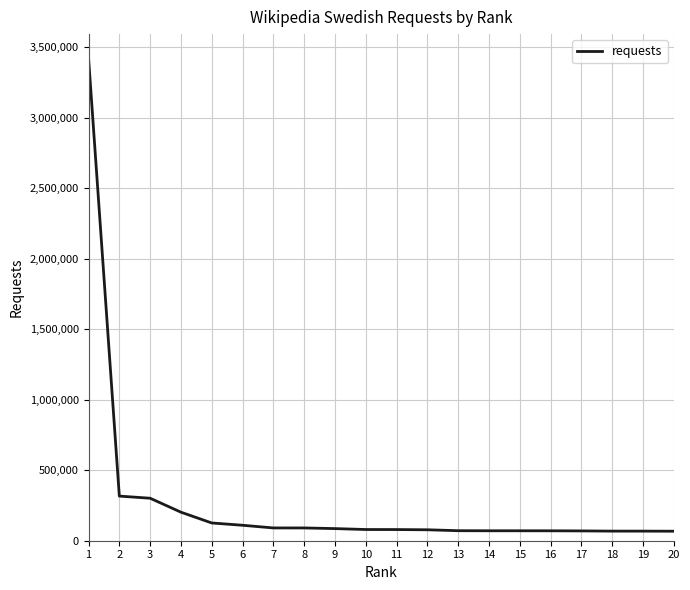

What is the approximate value at 1, to the nearest 100?

3424500